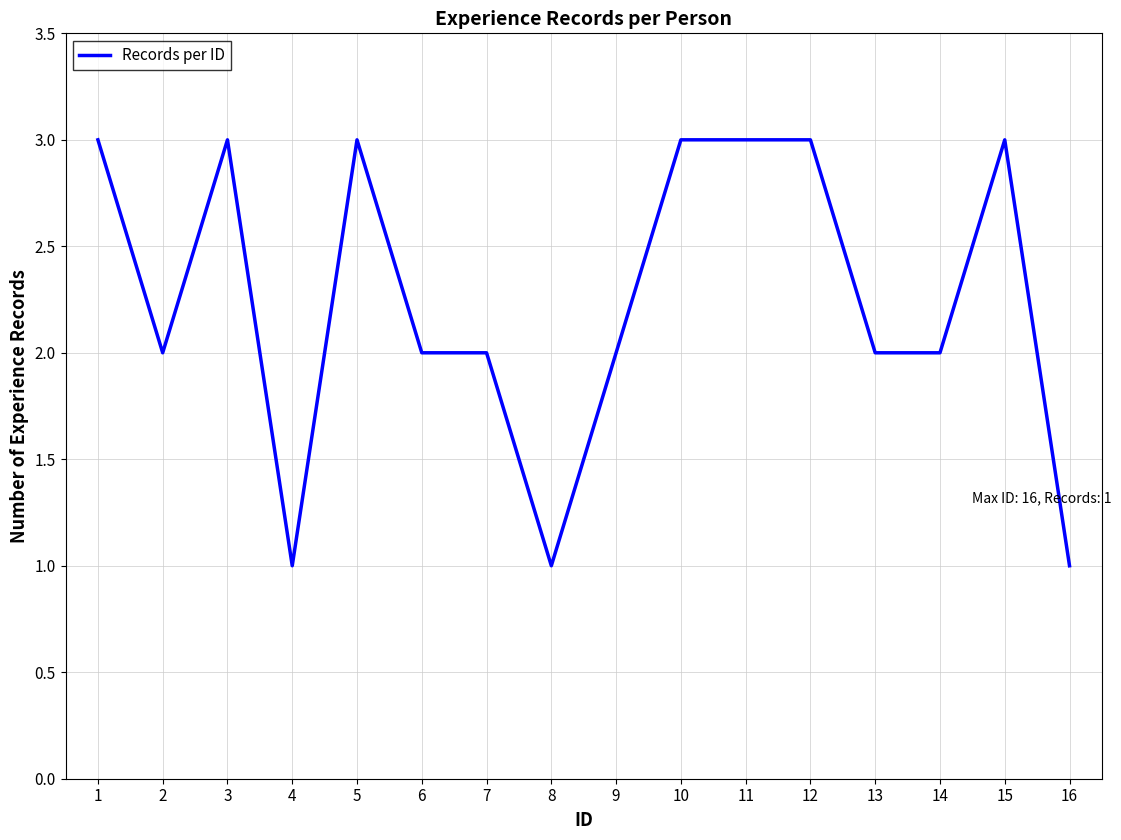

Where does the data first go above 2?

1